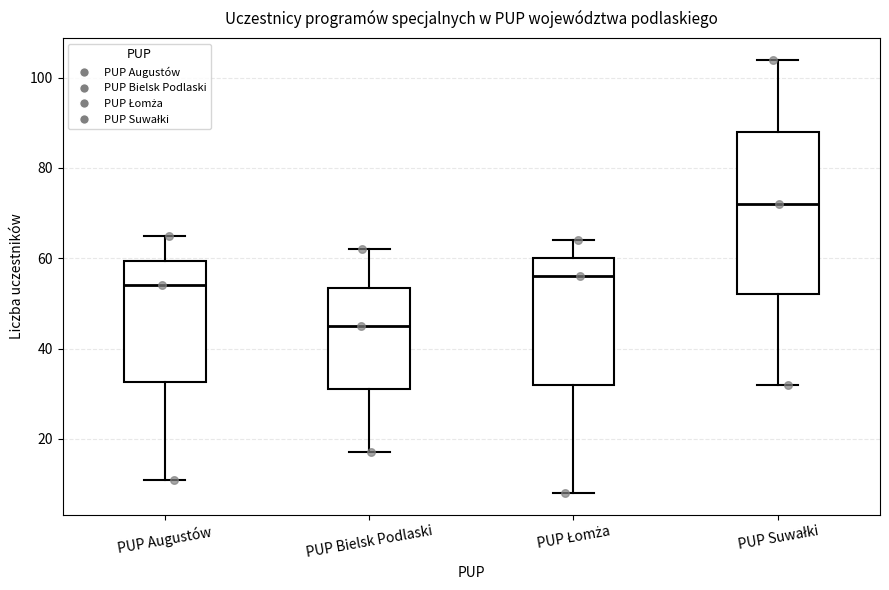

Reading left to right, read every box against the y-axis: the position of its median line, the range the box covers, and the ends of its whiskers. The values are not printed on the chart, so give them approximately, as read against the axis.

PUP Augustów: median 54, box 32 to 60, whiskers 12 to 66
PUP Bielsk Podlaski: median 46, box 32 to 54, whiskers 18 to 62
PUP Łomża: median 56, box 32 to 60, whiskers 8 to 64
PUP Suwałki: median 72, box 52 to 88, whiskers 32 to 104